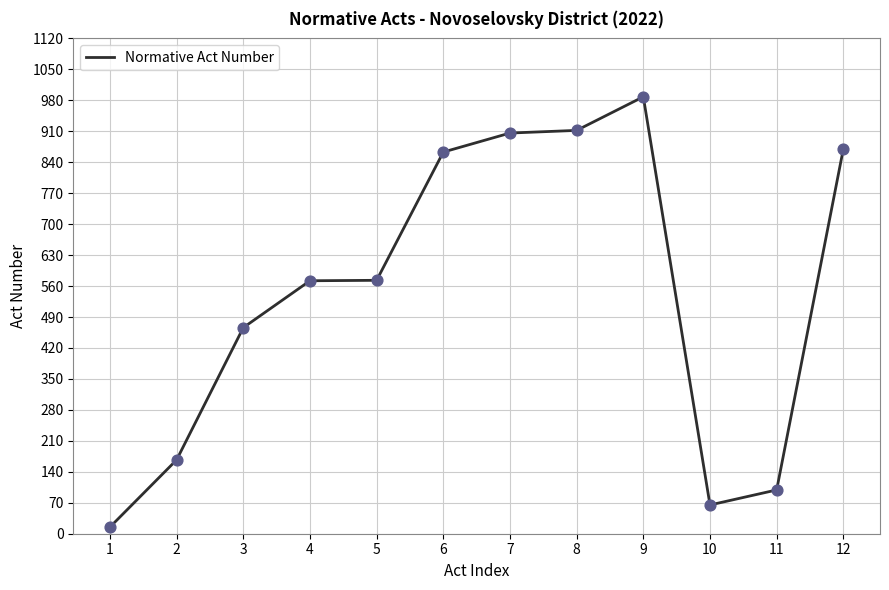

Which has a higher value, 6 or 11?

6